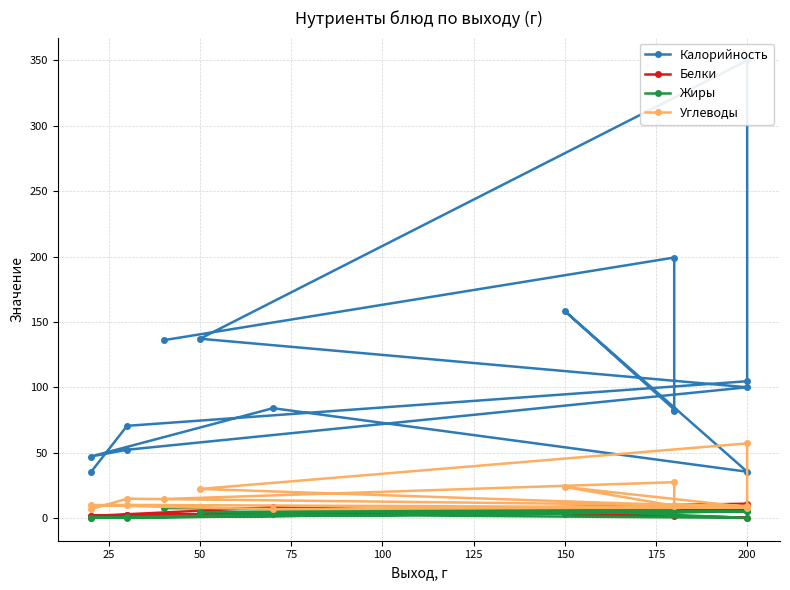

Count the number of categories in the chart.

15